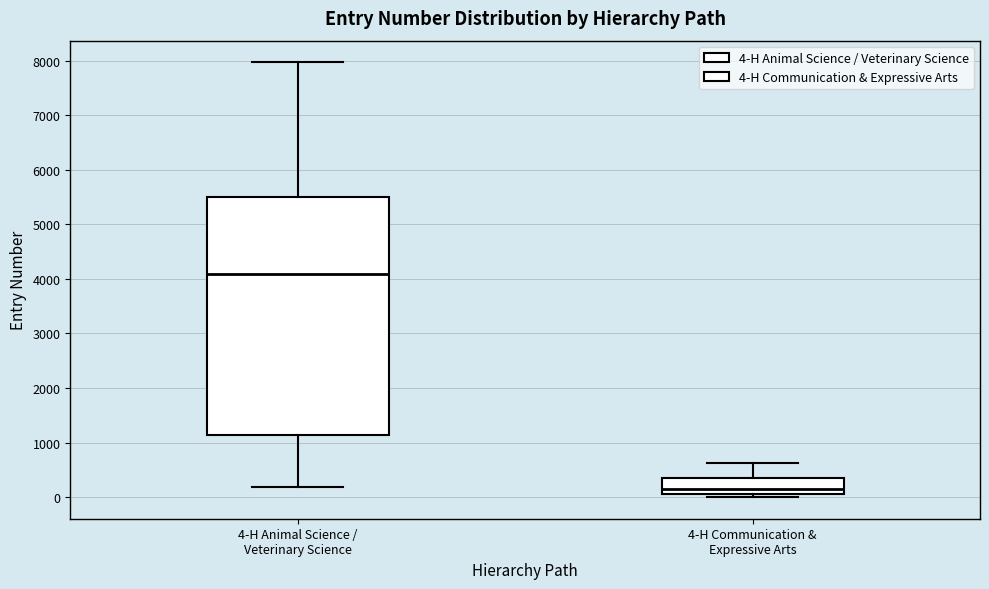

Reading left to right, read every box against the y-axis: the position of its median line, the range the box covers, and the ends of its whiskers. The values are not printed on the chart, so give them approximately, as read against the axis.

4-H Animal Science / Veterinary Science: median 4100, box 1100 to 5500, whiskers 200 to 8000
4-H Communication & Expressive Arts: median 100 (just above the box's lower edge), box 100 to 300, whiskers 0 to 600